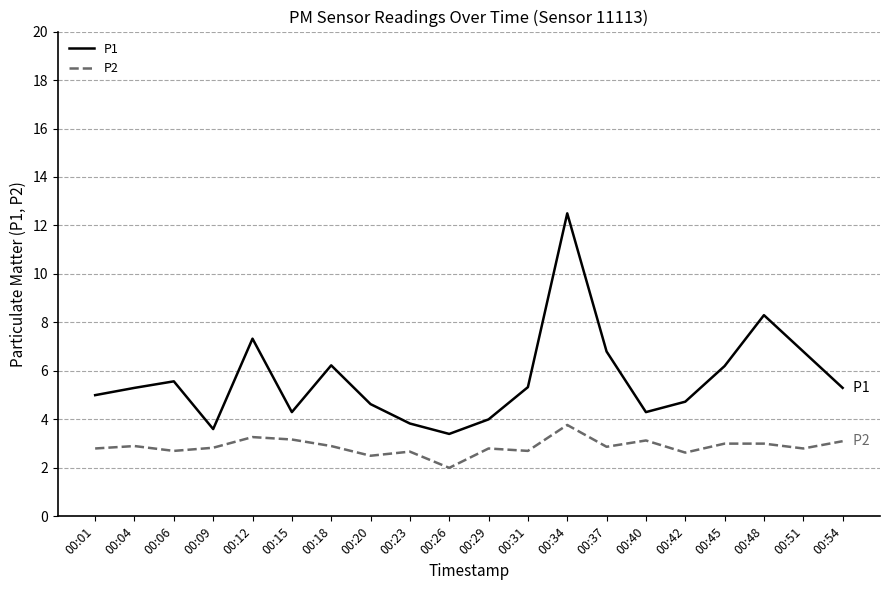

Rank the series by their maximum value, from lowest to highest.

P2, P1